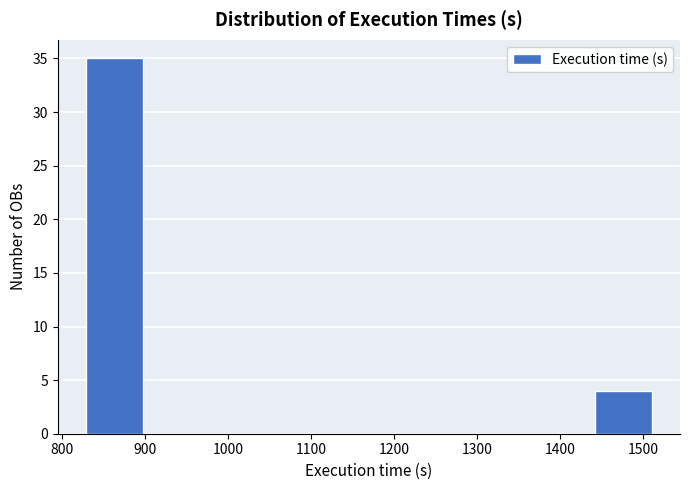

Over which range of the x-axis is the bar tallest?

830 to 900